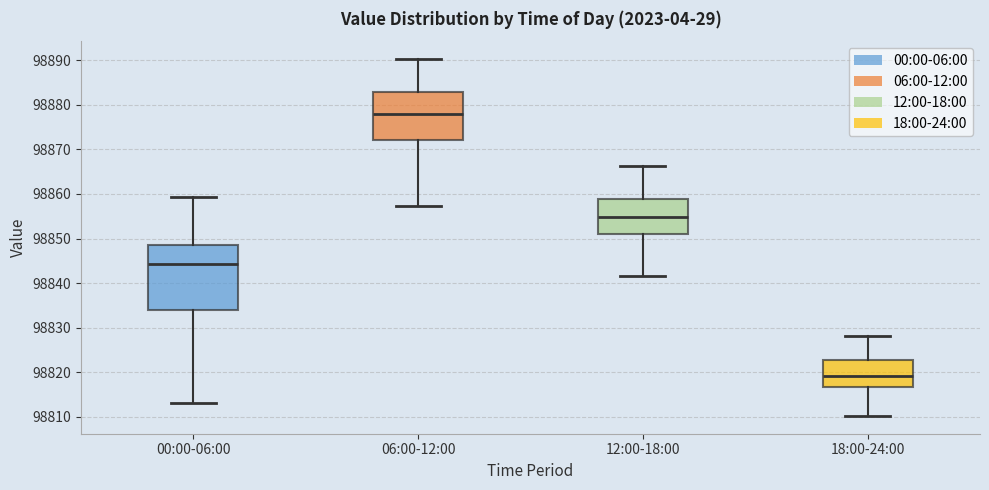

Which box's median line is the highest?

06:00-12:00